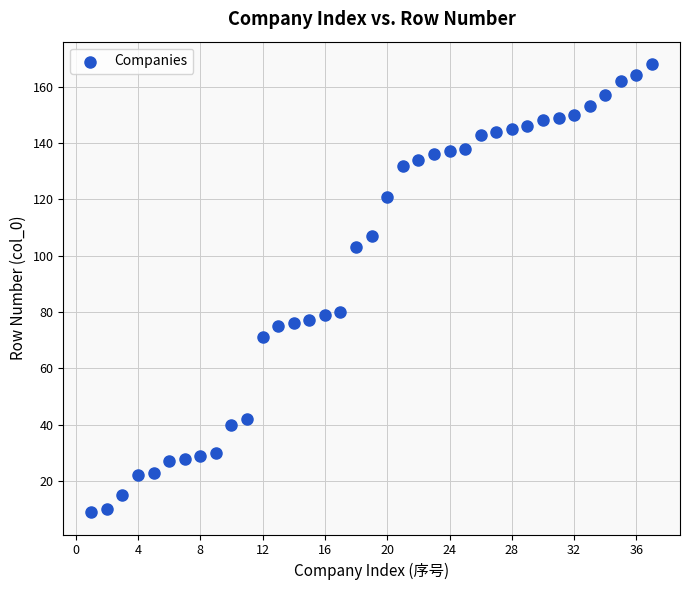

What is the range of Y values (max minus min)?

159